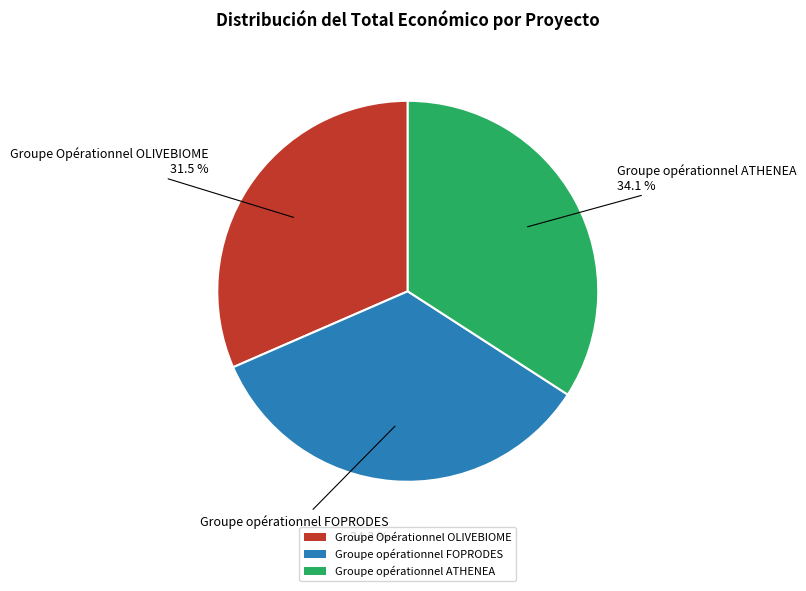

What is the smallest slice in the pie chart?

Groupe Opérationnel OLIVEBIOME